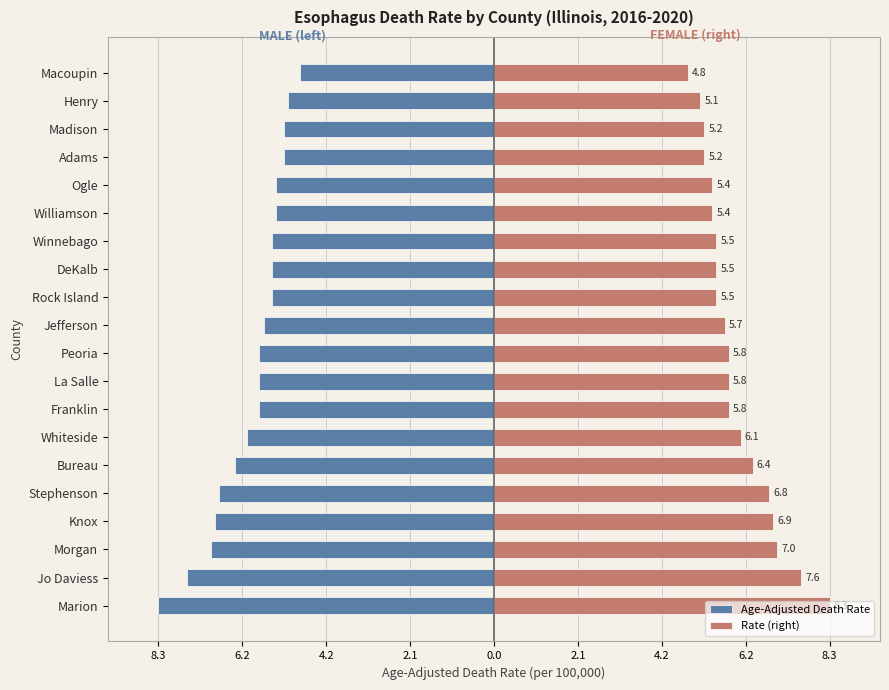

At Marion, list the series in order from smallest to largest.

Age-Adjusted Death Rate, Rate (right)